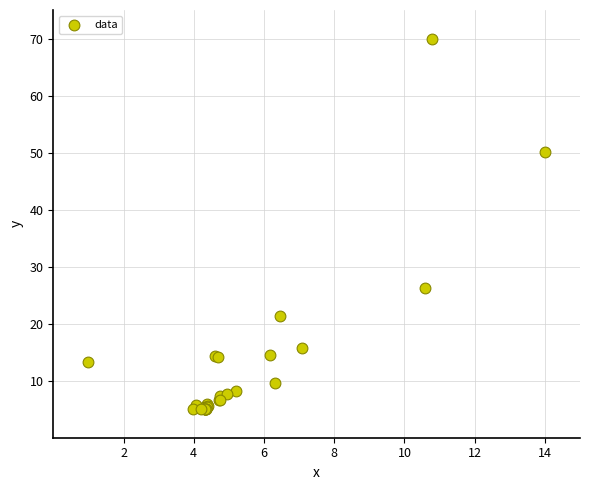

What Y value in the scatter plot is closest to 37?

26.2